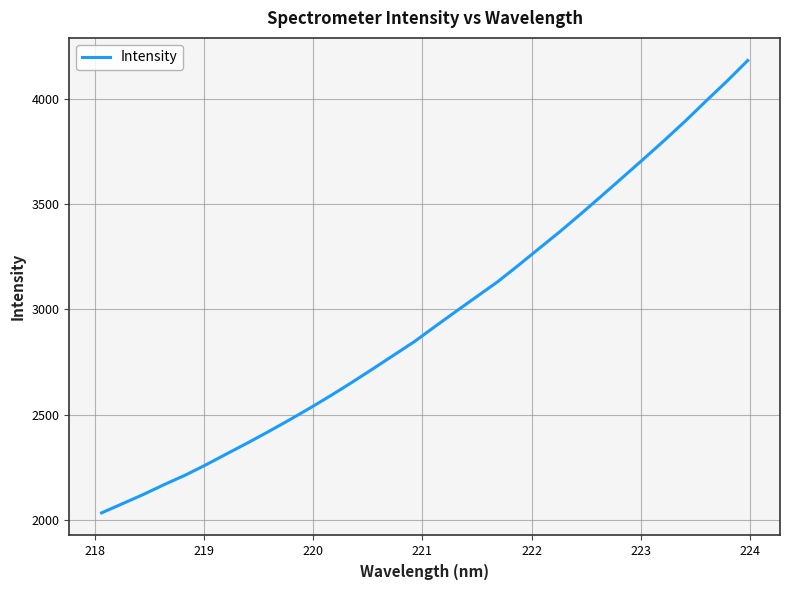

Reading right to left, what are all the values shown in this chart?

4180.8	4082.4	3988.7	3893.2	3802.0	3713.6	3626.5	3539.7	3453.9	3370.0	3290.0	3209.5	3131.2	3060.8	2990.4	2919.2	2846.6	2781.9	2716.8	2653.0	2591.2	2531.8	2474.7	2419.4	2365.8	2314.0	2261.7	2212.3	2167.8	2121.0	2077.1	2033.7